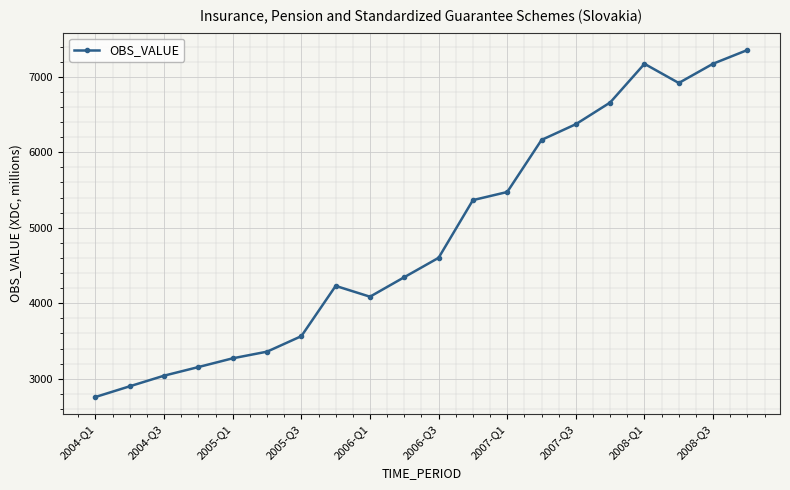

What is the value of the 6th point from the left?

3358.5